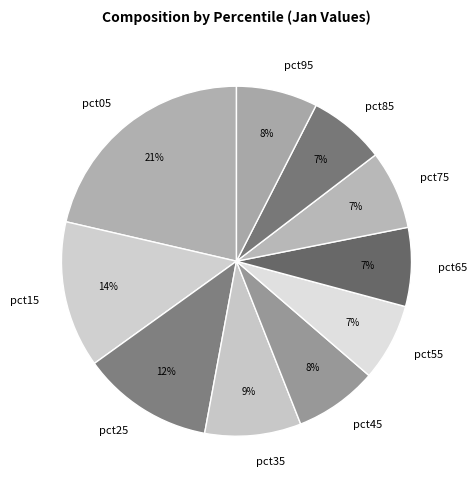

True or false: pct55 accounts for 20% of the total.

False